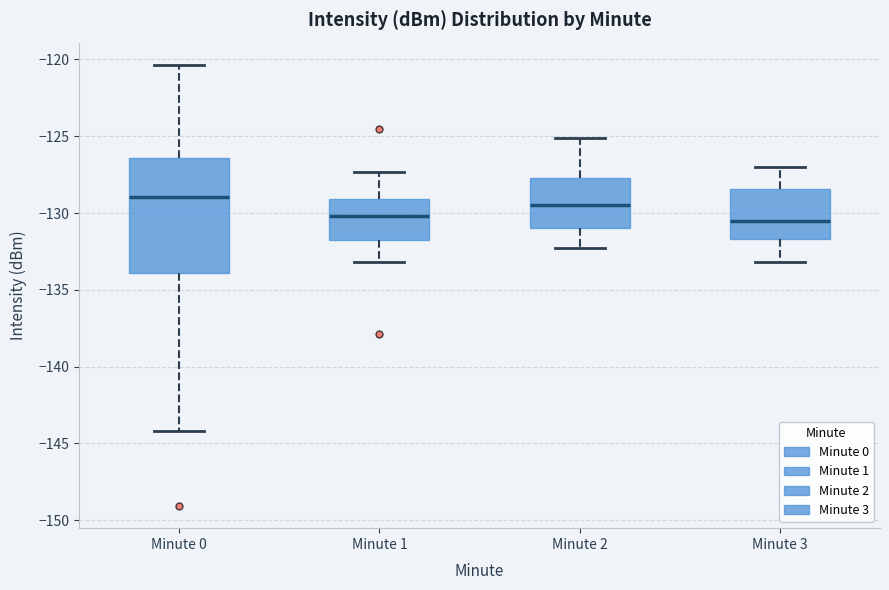

Where is the lower edge of the box for Minute 3 on the y-axis? The values are not printed on the chart, so give them approximately, as read against the axis.

-131.5